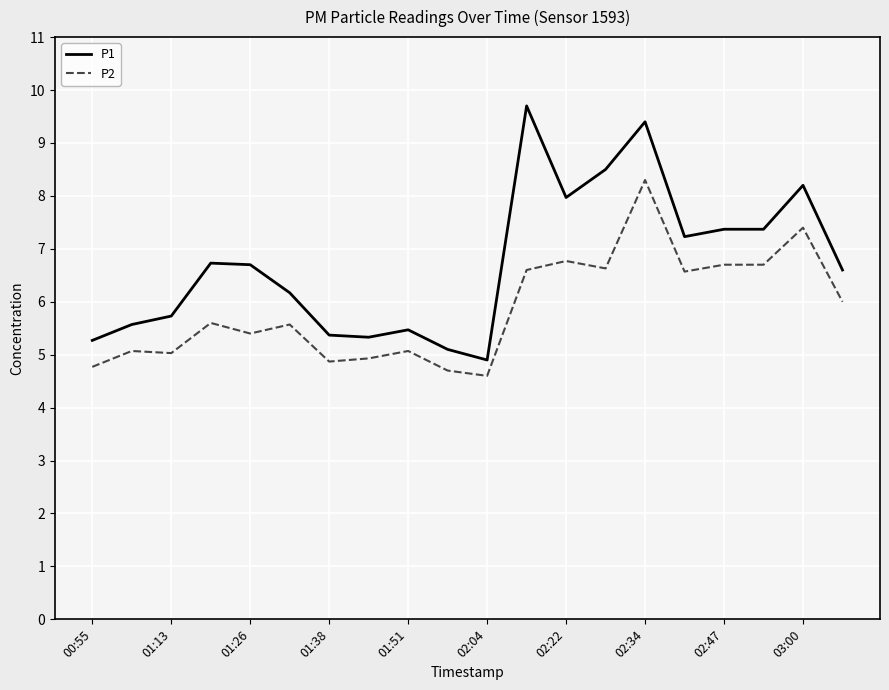

At how many categories does at least one series exceed 5?

19